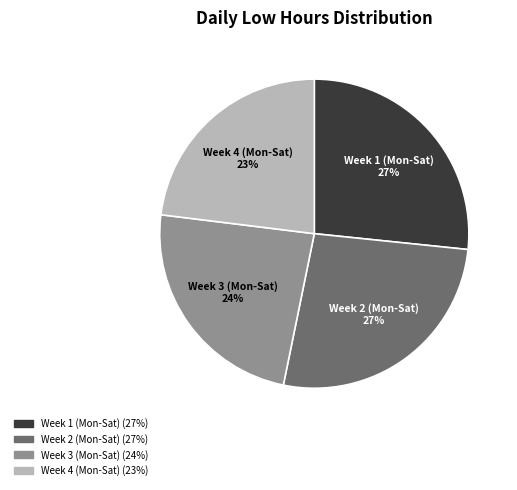

Count the number of slices in the pie.

4